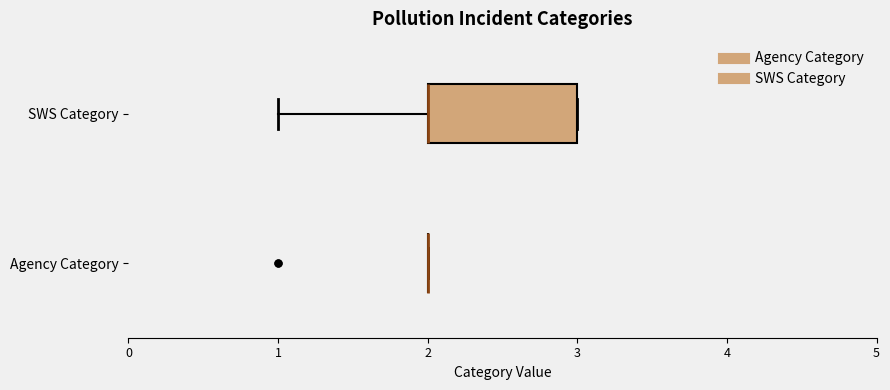

Reading bottom to top, read every box against the x-axis: the position of its median line, the range the box covers, and the ends of its whiskers. The values are not printed on the chart, so give them approximately, as read against the axis.

Agency Category: box collapsed to a line at 2, whiskers 2 to 2
SWS Category: median 2 (drawn on the box's left edge), box 2 to 3, whiskers 1 to 3